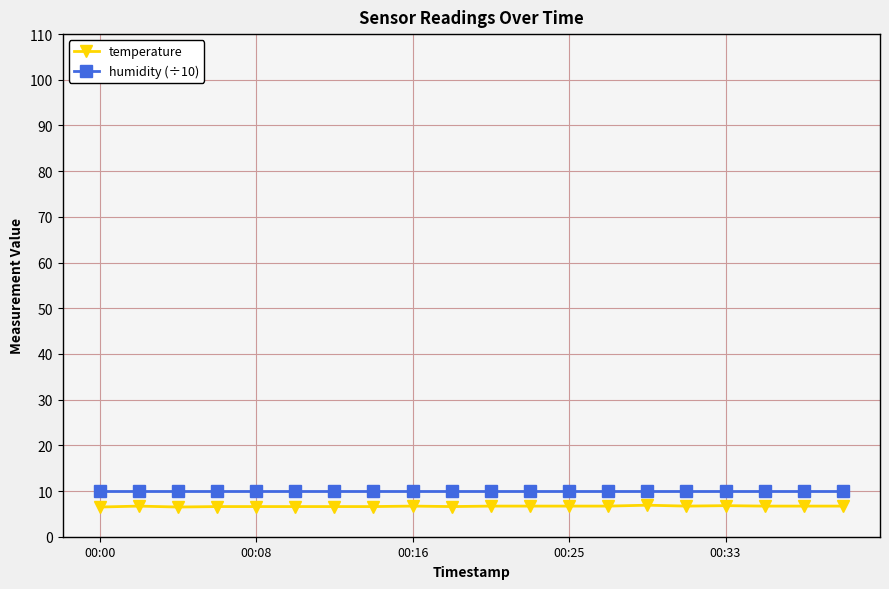

What is the sum of all humidity (÷10) values?

199.8